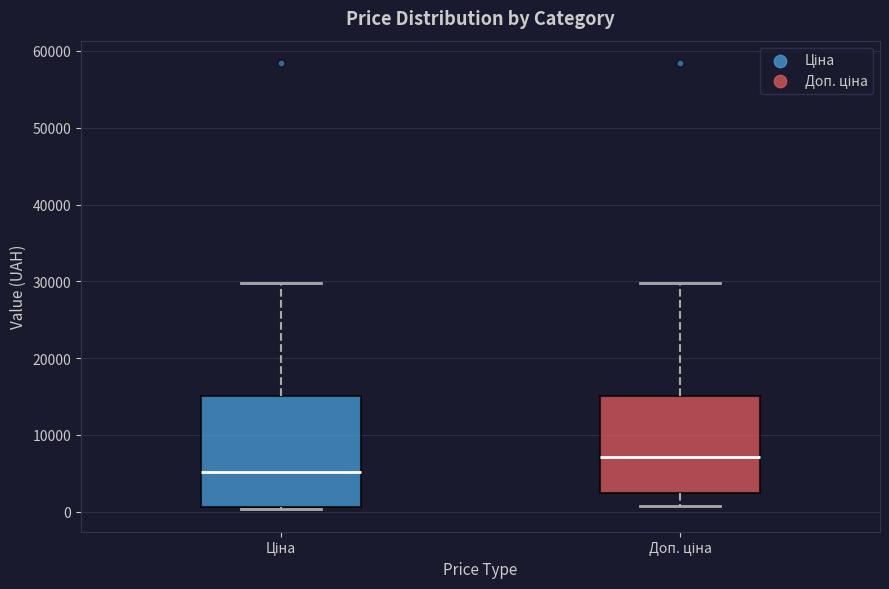

Which box is the tallest, from its lower edge to its upper edge?

Ціна